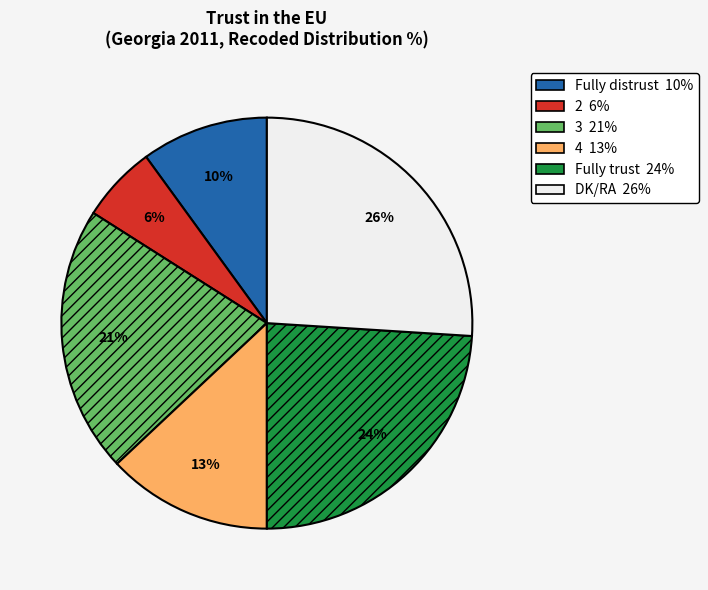

Which category has the smallest portion of the pie?

2